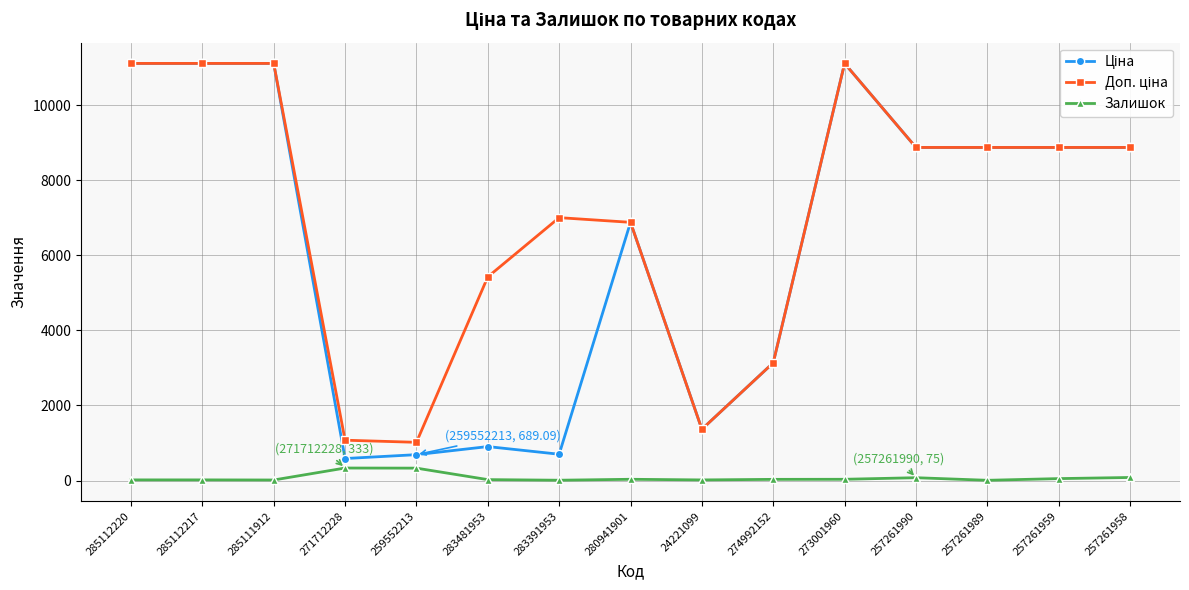

True or false: Залишок has more than 0 points higher than both neighbors.

True